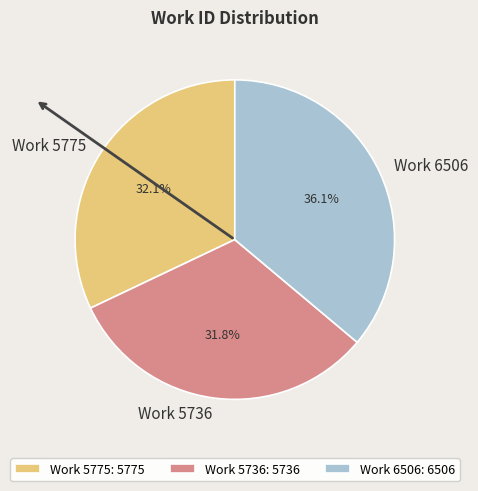

To the nearest percent, what portion does Work 6506 represent?

36%